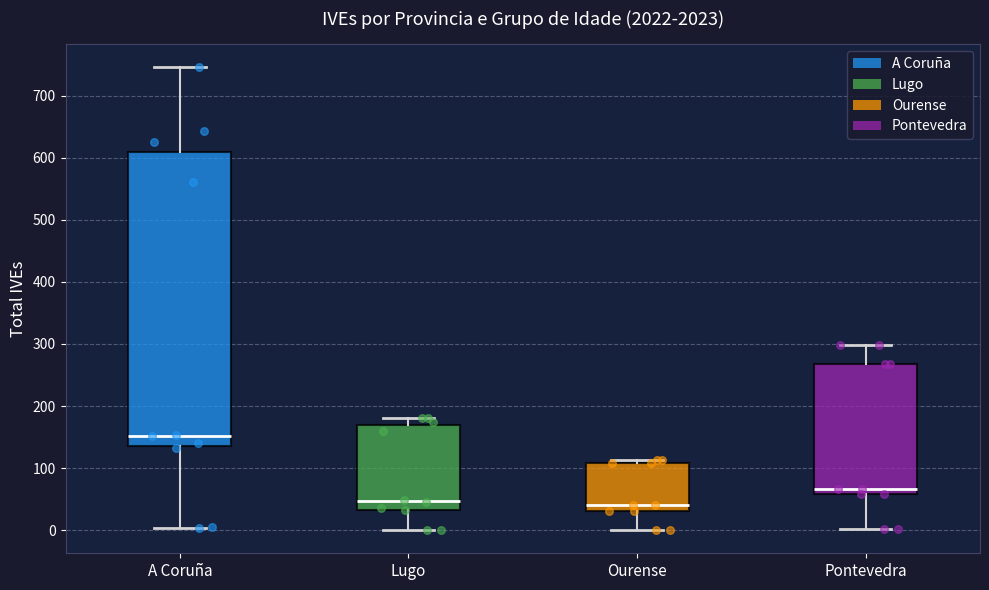

Reading left to right, transcribe this box plot: for each box, give where its median line is, the range the box spans, and where its two whiskers end, as read against the y-axis. The values are not printed on the chart, so give them approximately, as read against the axis.

A Coruña: median 150, box 140 to 610, whiskers 0 to 750
Lugo: median 50, box 30 to 170, whiskers 0 to 180
Ourense: median 40, box 30 to 110, whiskers 0 to 110 (just above the box's upper edge)
Pontevedra: median 70, box 60 to 270, whiskers 0 to 300